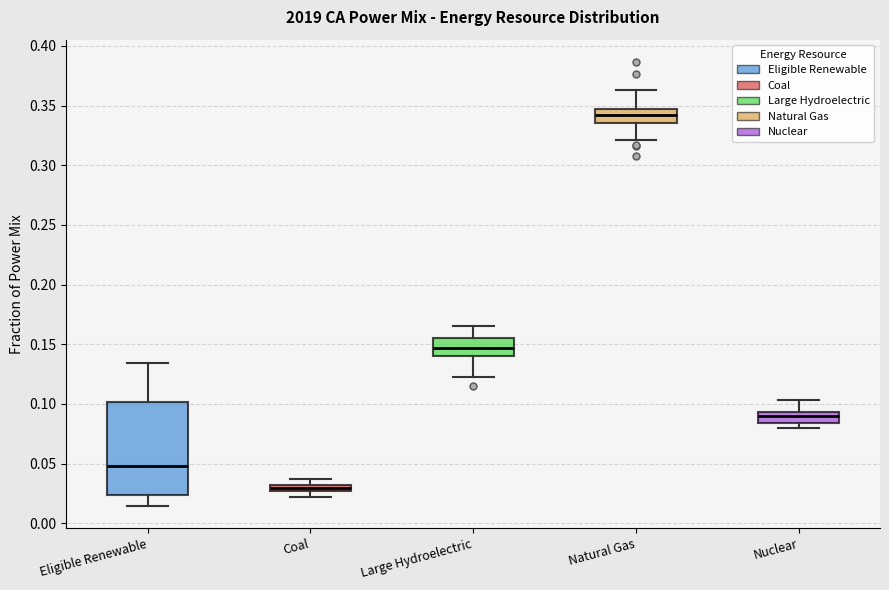

Which box is the tallest, from its lower edge to its upper edge?

Eligible Renewable